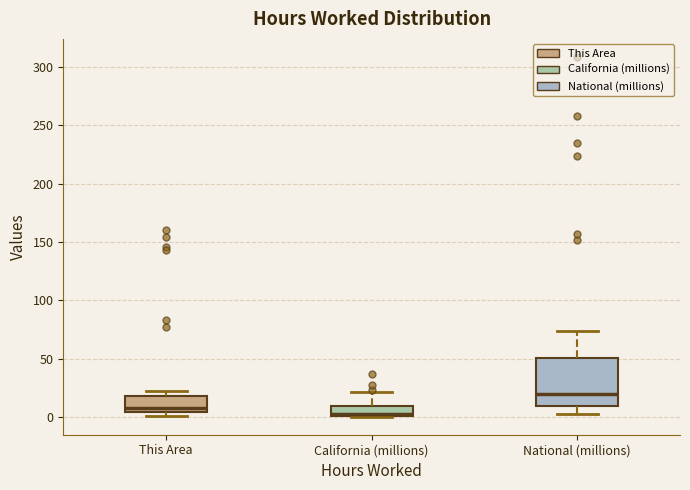

Where is the lower edge of the box for California (millions) on the y-axis? The values are not printed on the chart, so give them approximately, as read against the axis.

0